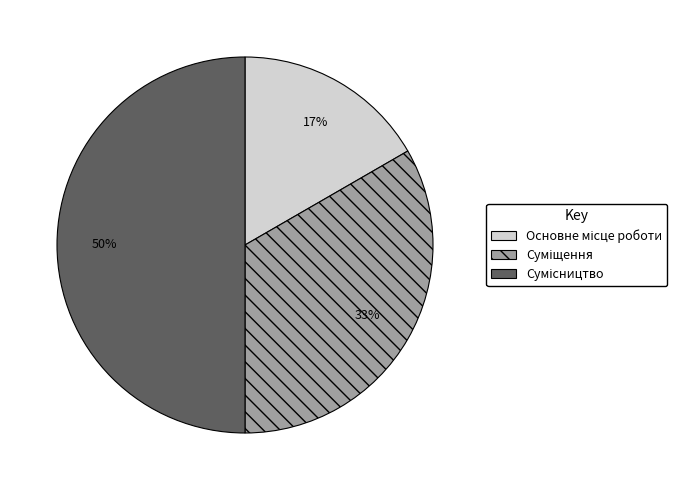

To the nearest percent, what is the average slice percentage?

33%